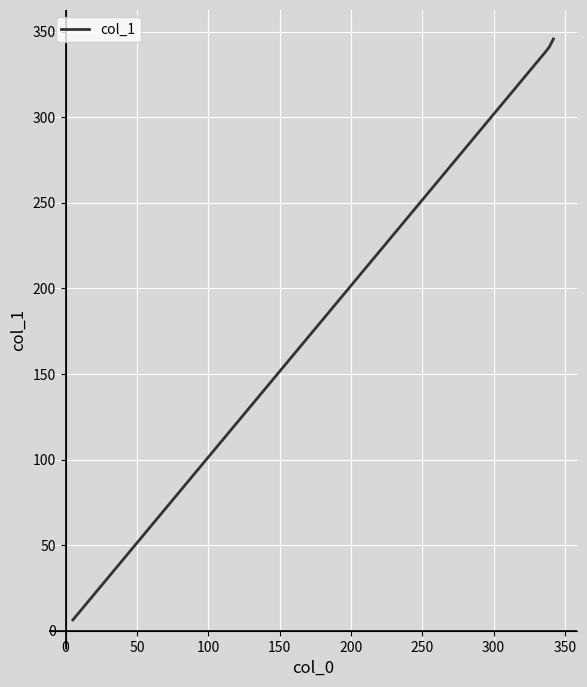

What is the maximum value shown in the chart?

345.8